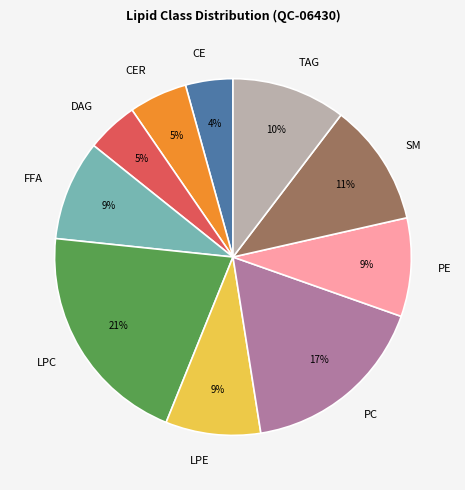

Which has a higher value, LPE or LPC?

LPC